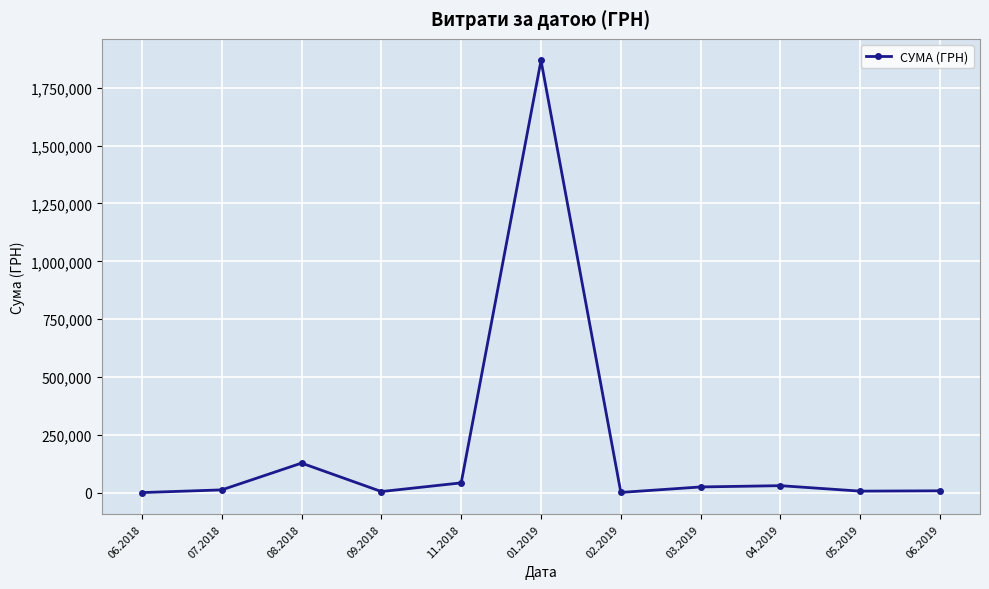

What value does the data have at 03.2019?

24935.6